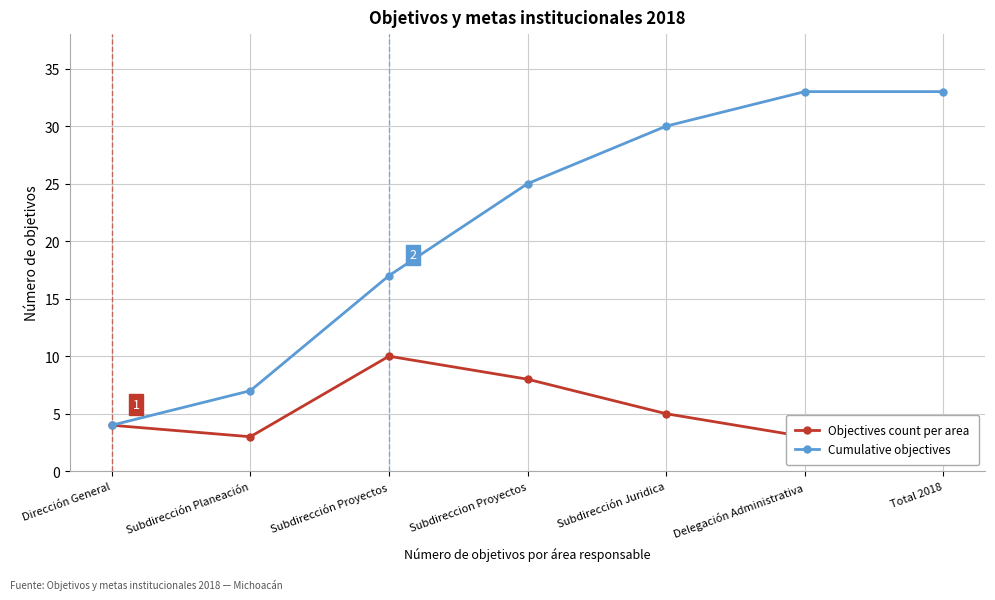

Which has a higher value, Subdirección Juridica or Dirección General?

Subdirección Juridica